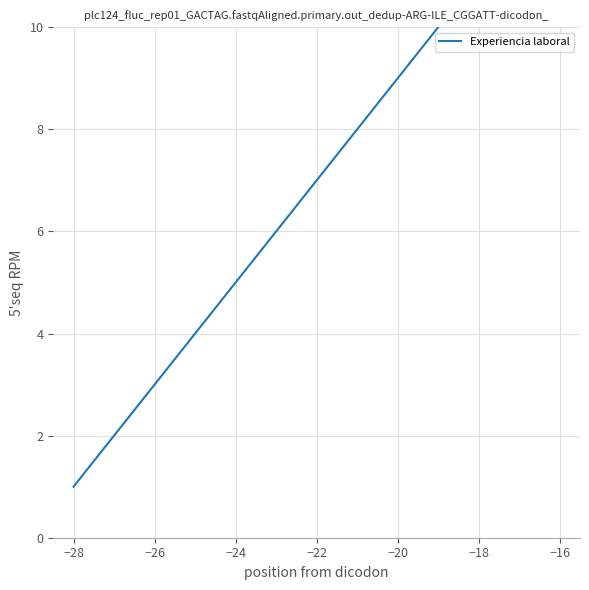

Is it true that the value at −28 is 1?

False